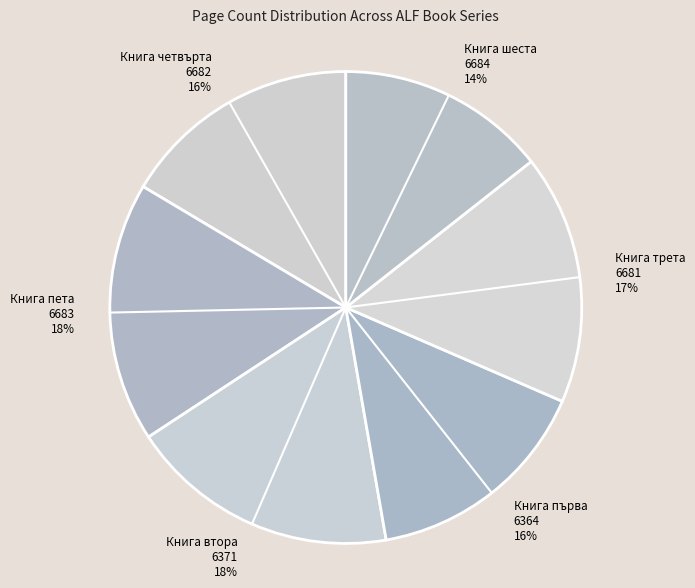

Count the number of slices in the pie.

6